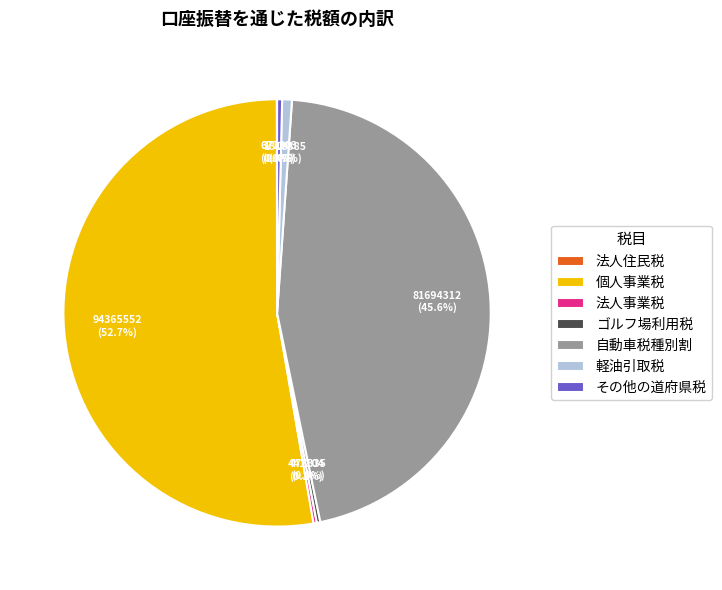

What percentage is the 自動車税種別割 slice, to the nearest percent?

46%